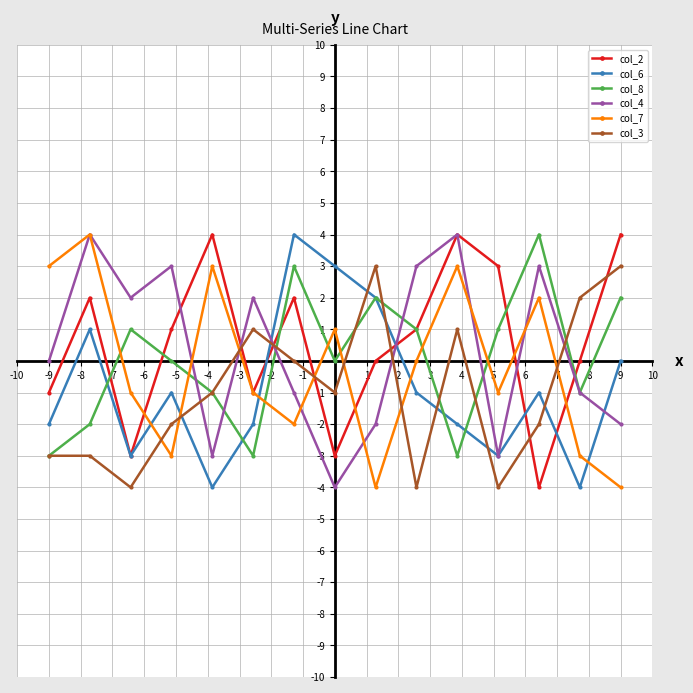

Reading left to right, what are all the values shown in this chart?

col_2: -1	2	-3	1	4	-1	2	-3	0	1	4	3	-4	0	4
col_6: -2	1	-3	-1	-4	-2	4	3	2	-1	-2	-3	-1	-4	0
col_8: -3	-2	1	0	-1	-3	3	0	2	1	-3	1	4	-1	2
col_4: 0	4	2	3	-3	2	-1	-4	-2	3	4	-3	3	-1	-2
col_7: 3	4	-1	-3	3	-1	-2	1	-4	0	3	-1	2	-3	-4
col_3: -3	-3	-4	-2	-1	1	0	-1	3	-4	1	-4	-2	2	3